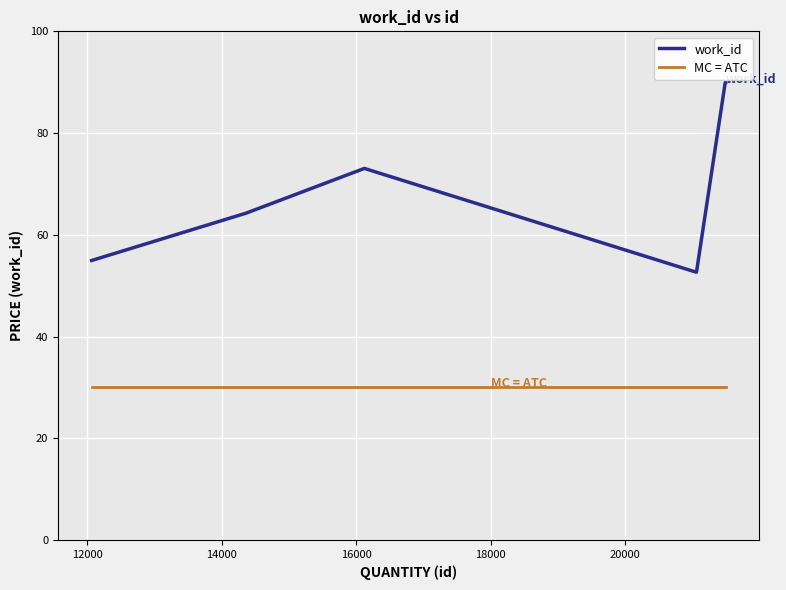

Which series has the largest total across all categories?

work_id